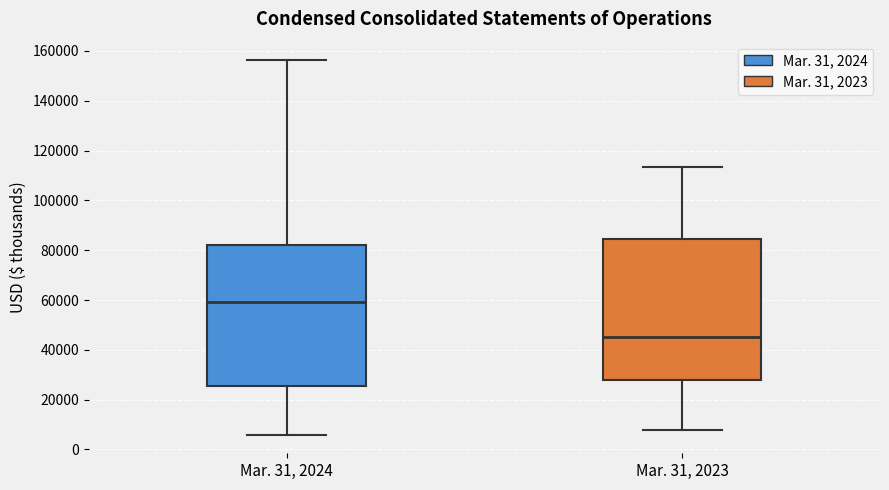

Which box has the lowest median line?

Mar. 31, 2023